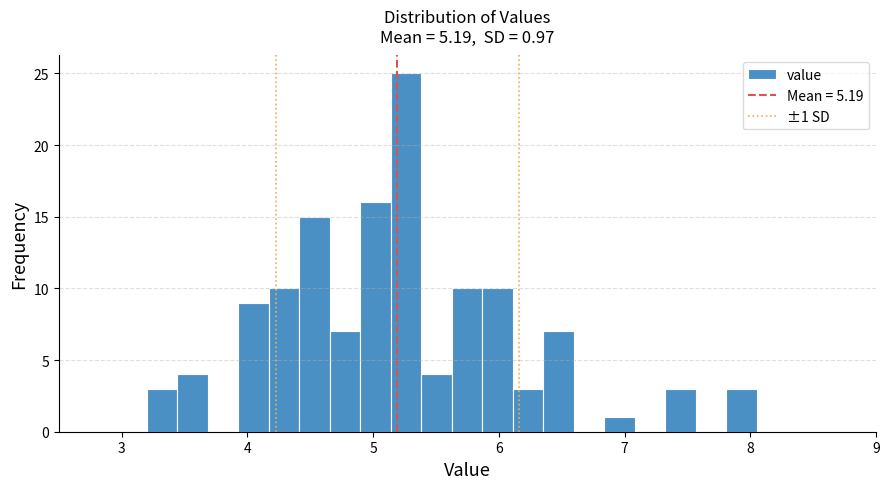

Around what value on the x-axis is the tallest bar? Give the approximate position of its centre, as read against the axis.

5.3